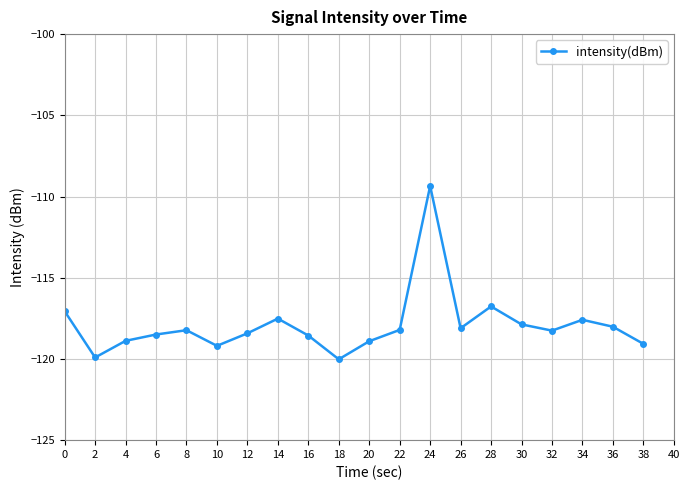

What is the approximate value at 22?

-118.2